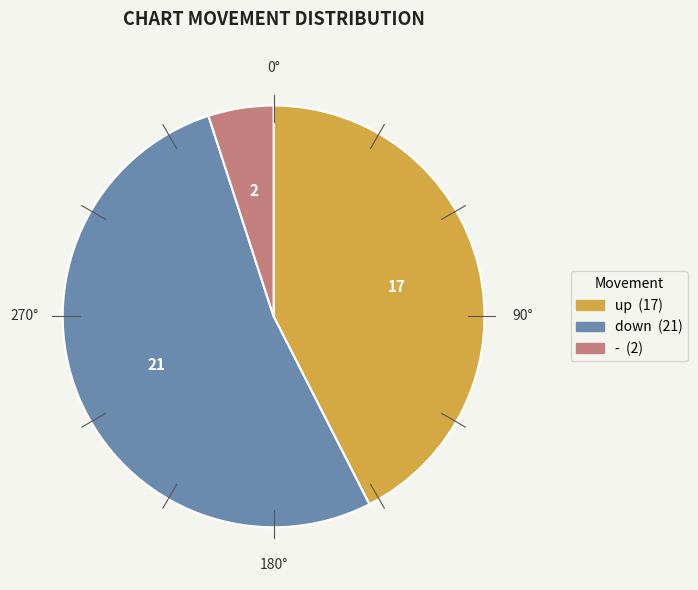

True or false: - accounts for 1% of the total.

False